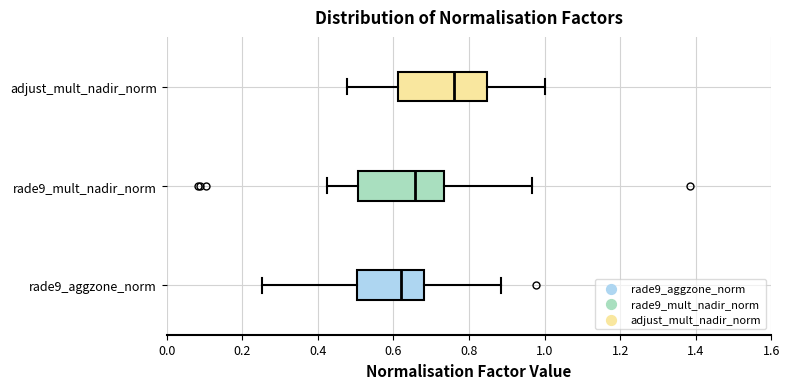

Reading bottom to top, transcribe this box plot: for each box, give where its median line is, the range the box spans, and where its two whiskers end, as read against the x-axis. The values are not printed on the chart, so give them approximately, as read against the axis.

rade9_aggzone_norm: median 0.62, box 0.50 to 0.68, whiskers 0.26 to 0.88
rade9_mult_nadir_norm: median 0.66, box 0.50 to 0.74, whiskers 0.42 to 0.96
adjust_mult_nadir_norm: median 0.76, box 0.62 to 0.84, whiskers 0.48 to 1.00